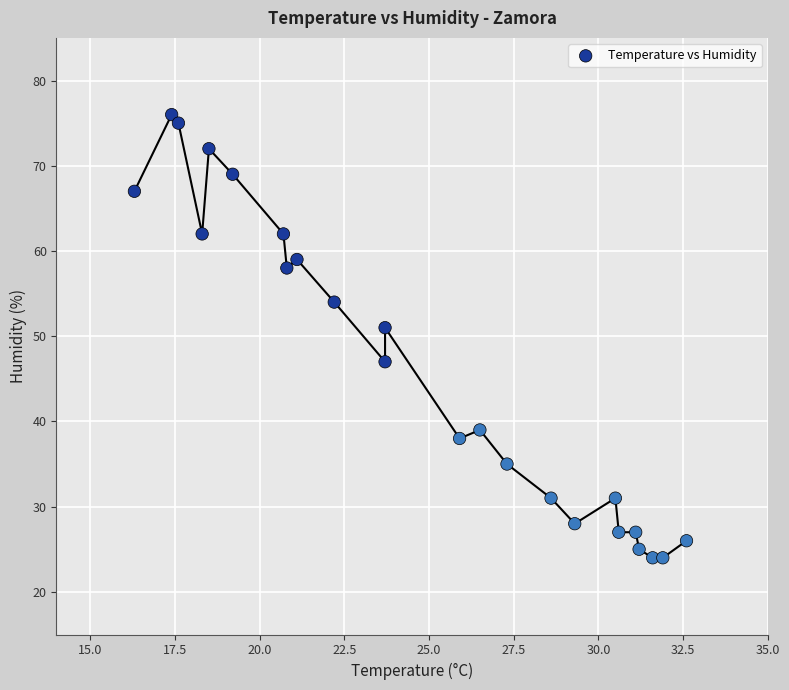

What is the range of Y values (max minus min)?

52